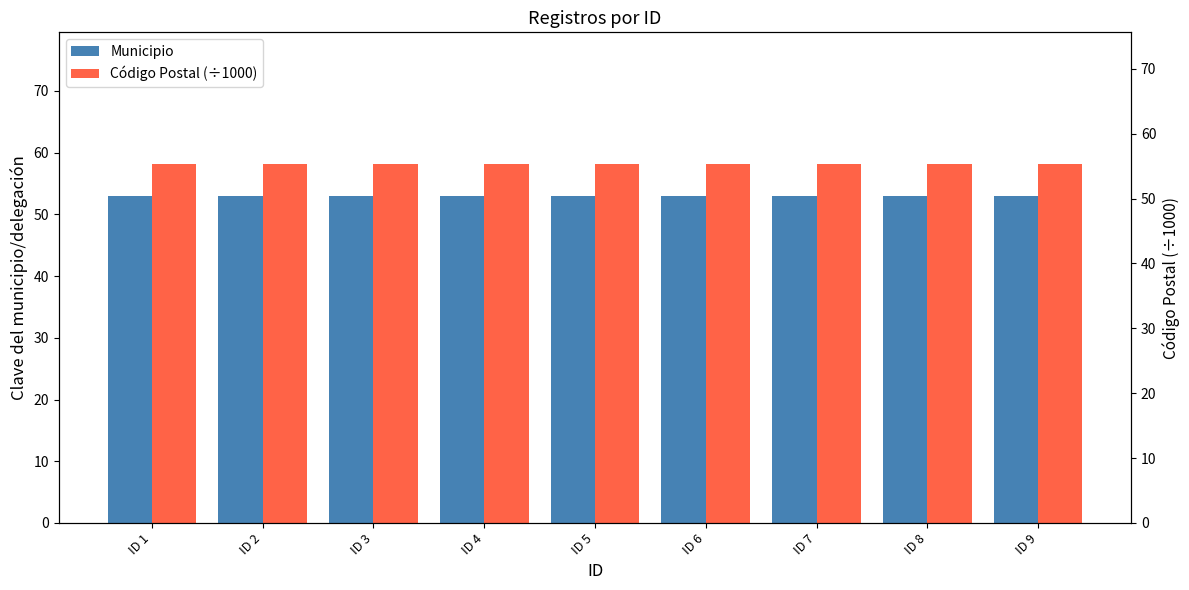

What is the total value across all series at ID 1?

111.2